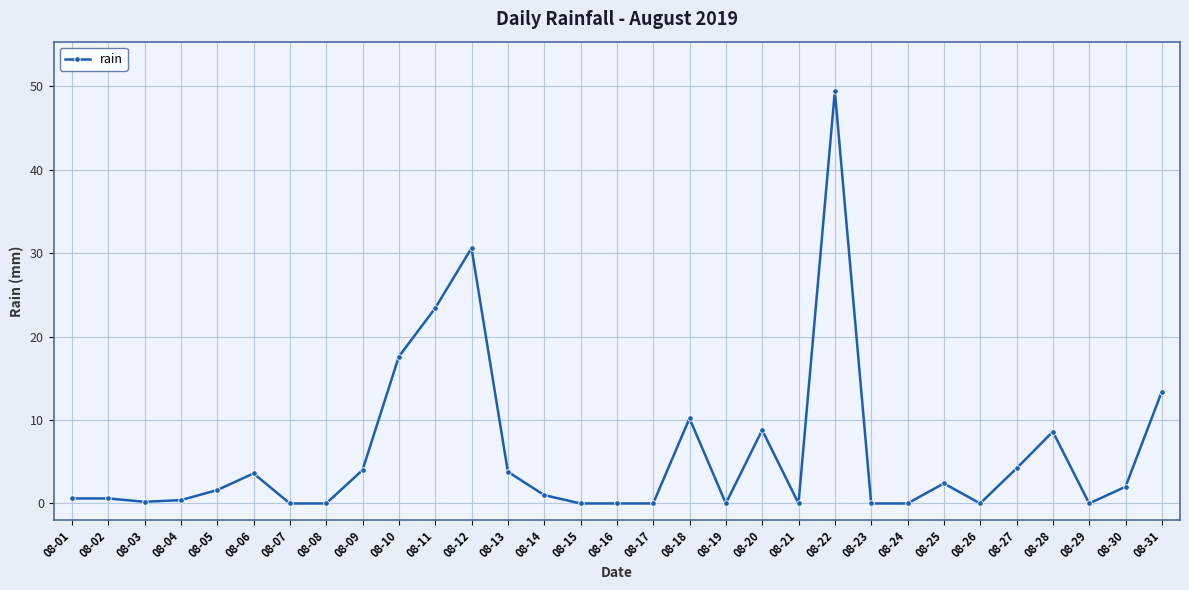

What is the sum of the values at 08-14 and 08-26?

1.0